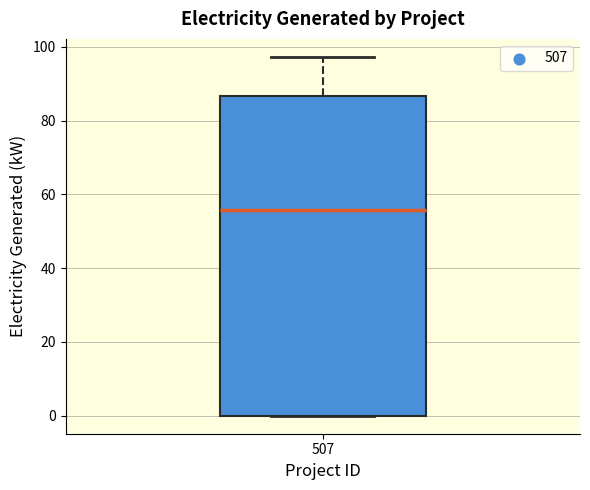

Transcribe this box plot: give where the median line is, the range the box spans, and where the two whiskers end, as read against the y-axis. The values are not printed on the chart, so give them approximately, as read against the axis.

median 56, box 0 to 86, whiskers 0 to 98